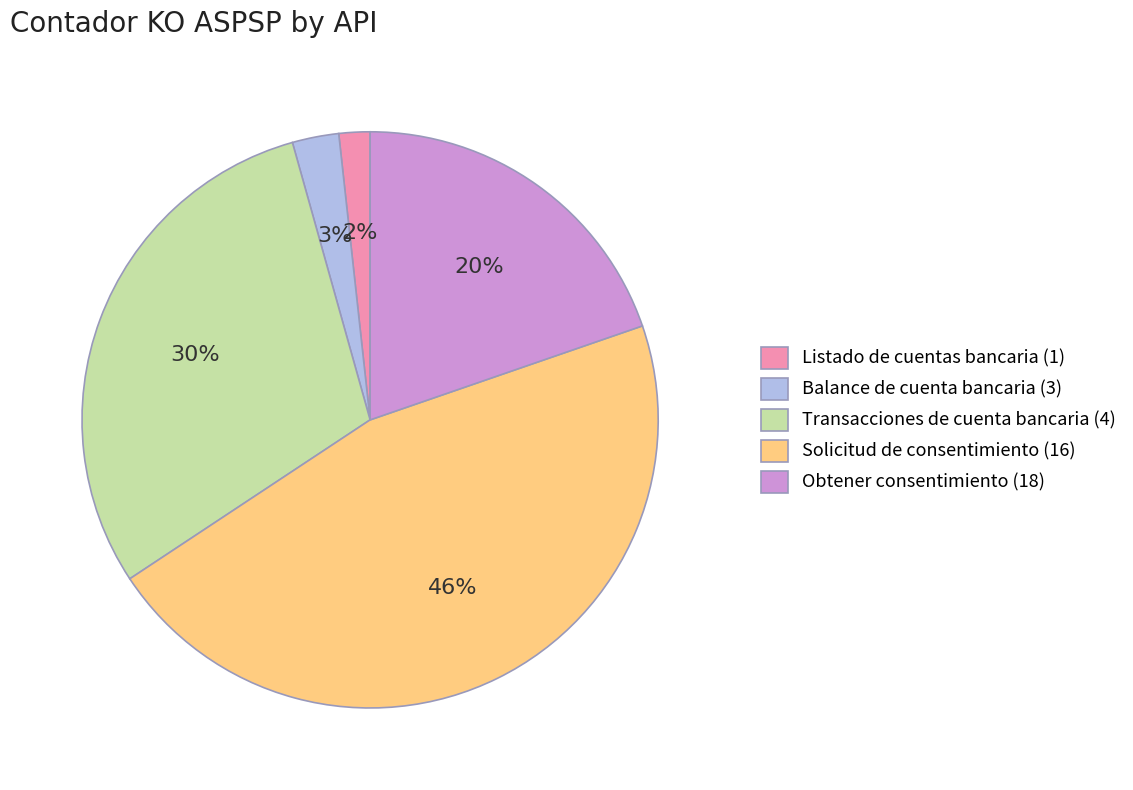

The Obtener consentimiento (18) slice represents 20% of the pie. True or false?

True